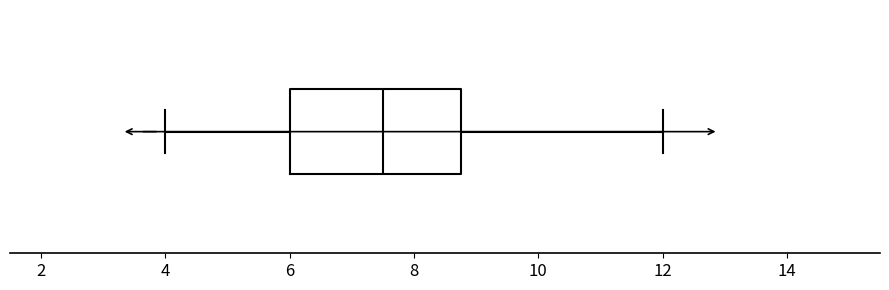

Read this box plot against the x-axis: the position of the median line, the range covered by the box, and the ends of both whiskers. The values are not printed on the chart, so give them approximately, as read against the axis.

median 7.6, box 6.0 to 8.8, whiskers 4.0 to 12.0